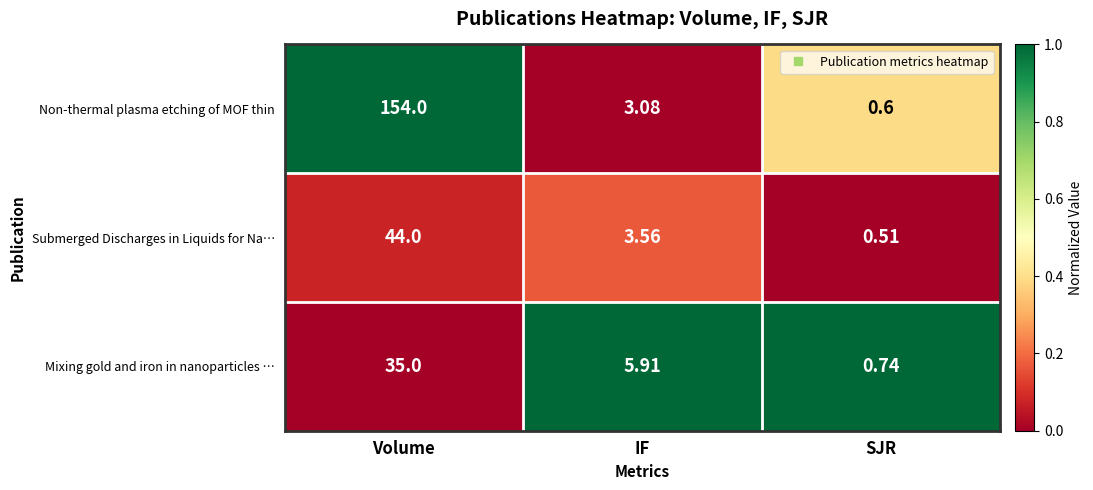

Which series has the widest spread of values?

Non-thermal plasma etching of MOF thin